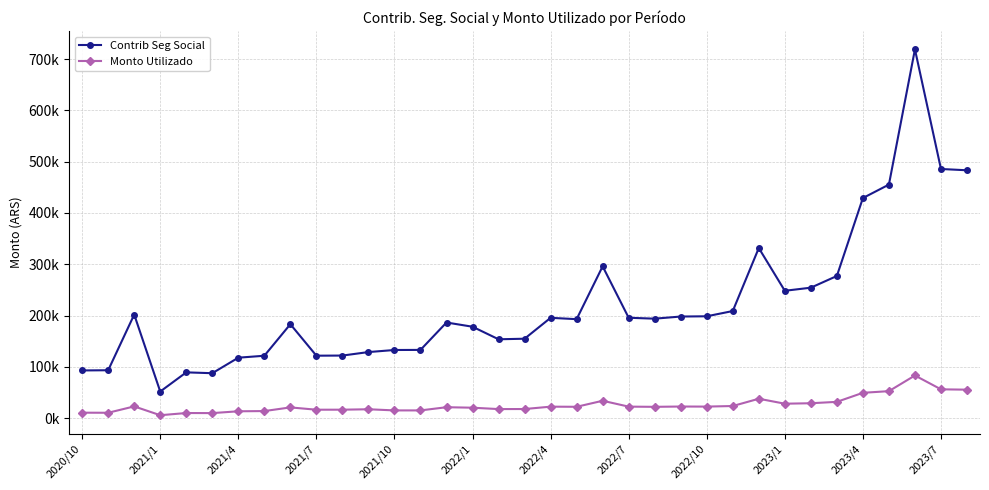

What are all the series names shown in the legend?

Contrib Seg Social, Monto Utilizado